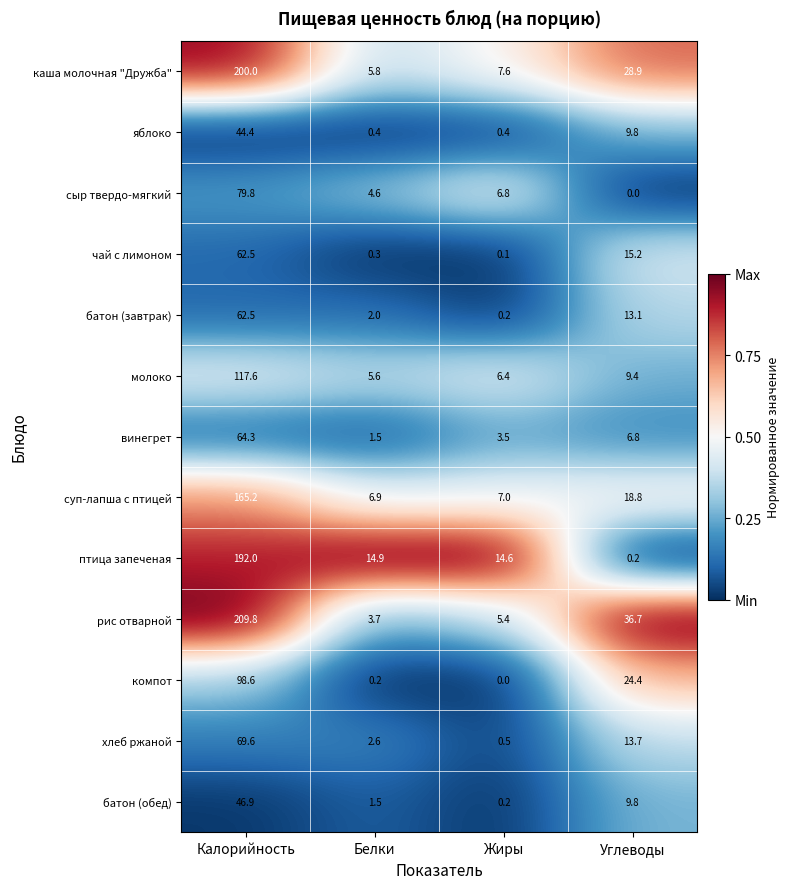

The птица запеченая series shows 192.0 at Калорийность. True or false?

True